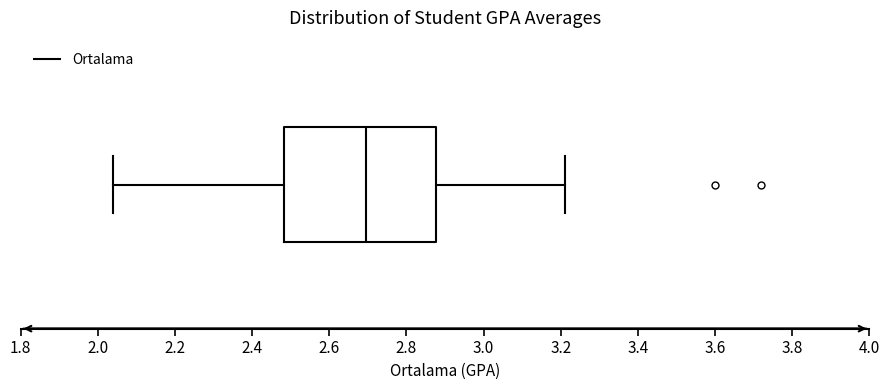

Transcribe this box plot: give where the median line is, the range the box spans, and where the two whiskers end, as read against the x-axis. The values are not printed on the chart, so give them approximately, as read against the axis.

median 2.70, box 2.48 to 2.88, whiskers 2.04 to 3.22